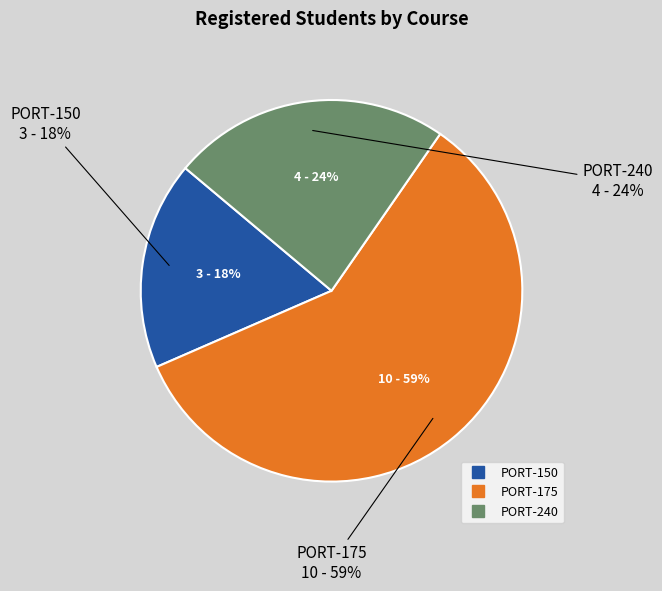

Is it true that PORT-150 is 32% of the pie?

False